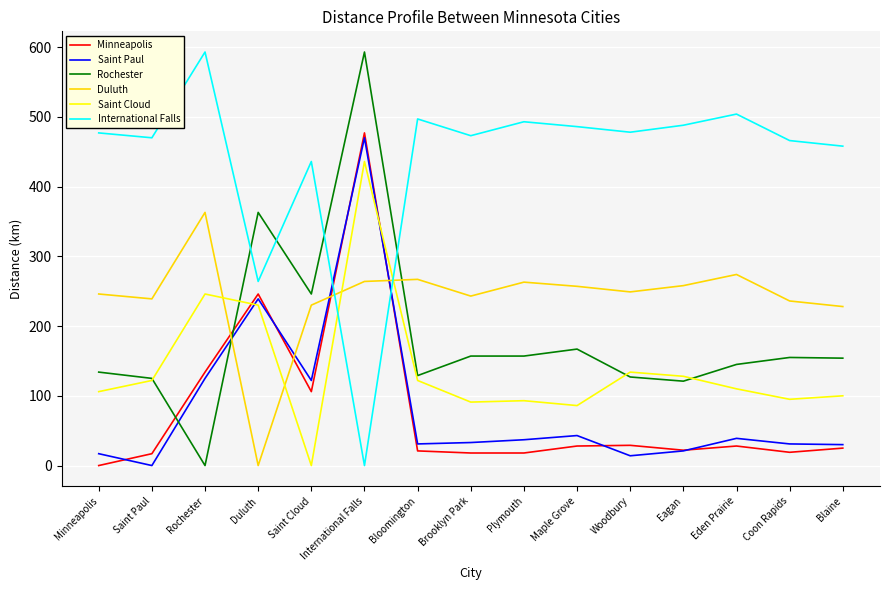

What is the difference between the highest and lowest values at Eagan?

467